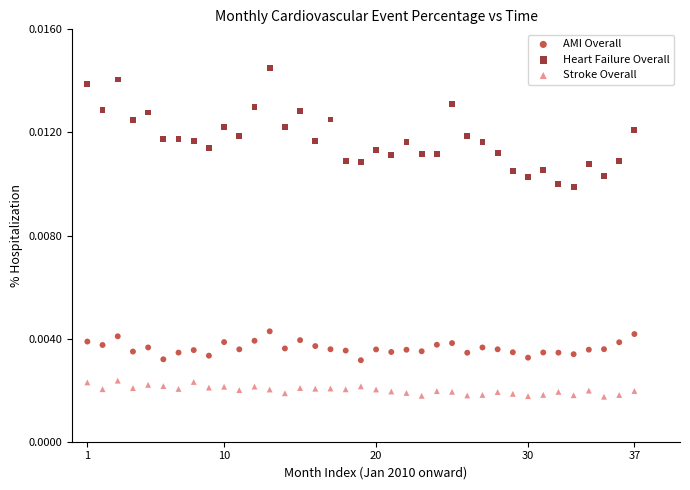

Which series contains the highest Y value?

Heart Failure Overall